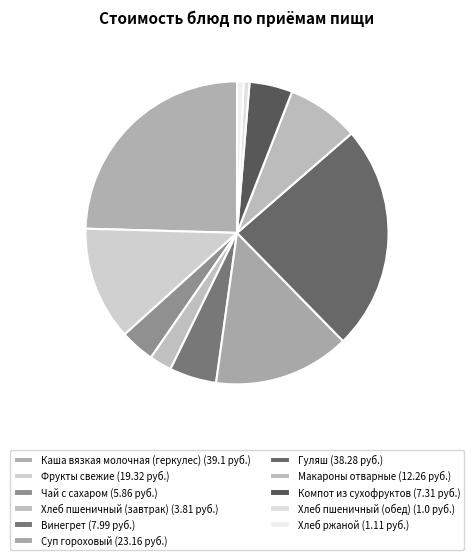

What is the ratio of the value at Суп гороховый to the value at Макароны отварные?

1.9